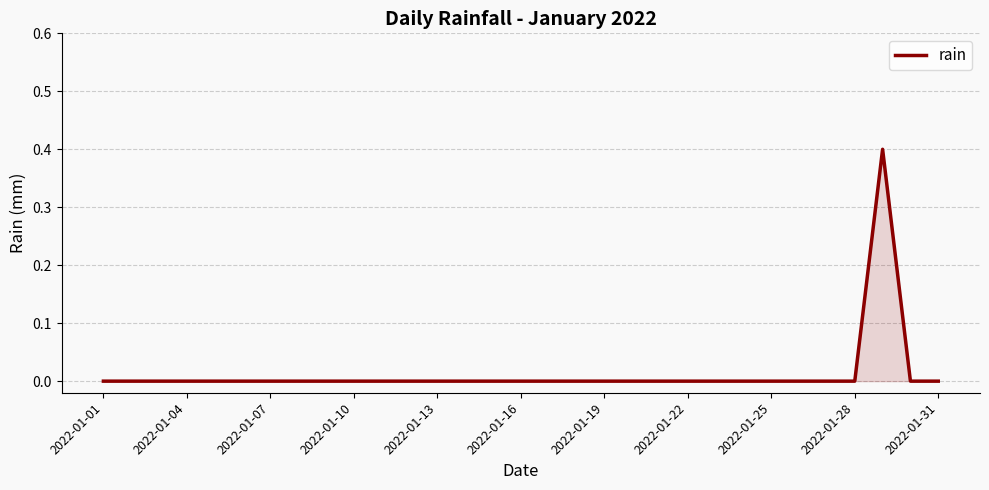

What is the difference between the maximum and minimum values?

0.4